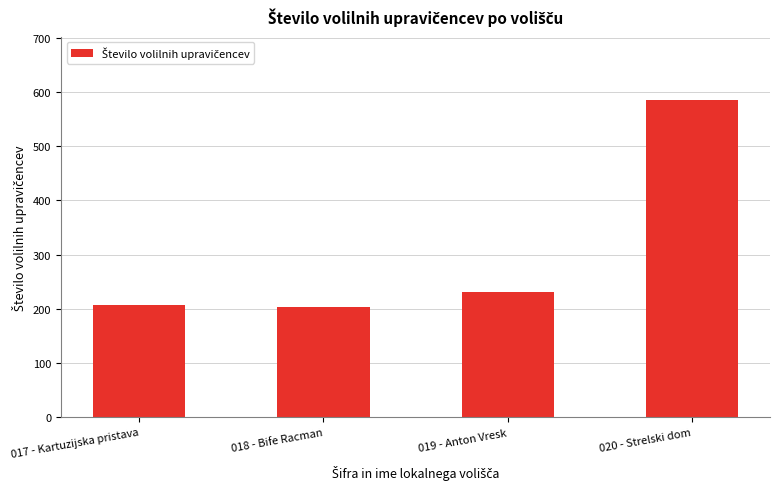

What is the ratio of the value at 020 - Strelski dom to the value at 019 - Anton Vresk?

2.5